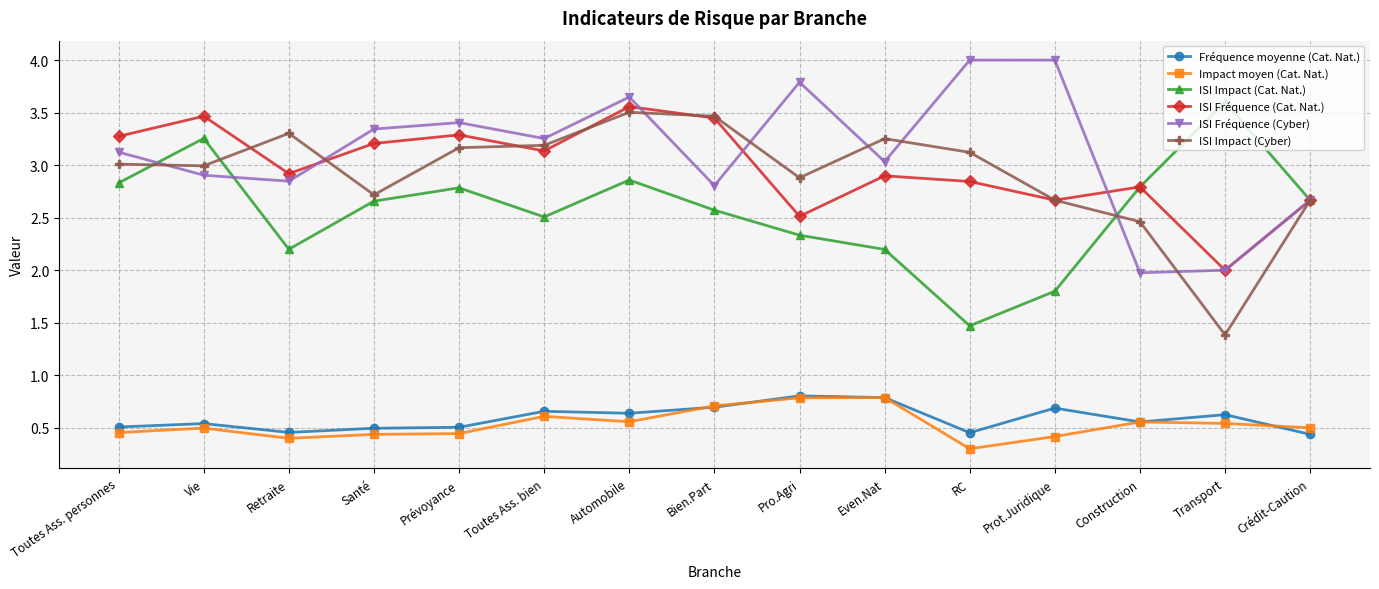

What is the total value across all series at Vie?

13.7